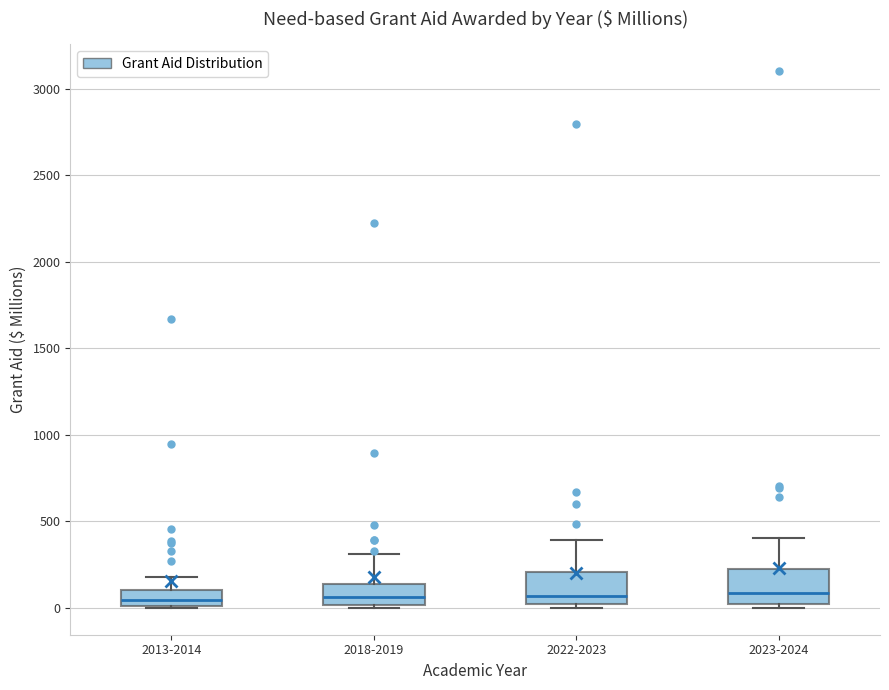

Reading left to right, transcribe this box plot: for each box, give where its median line is, the range the box spans, and where its two whiskers end, as read against the y-axis. The values are not printed on the chart, so give them approximately, as read against the axis.

2013-2014: median 50, box 0 to 100, whiskers 0 to 200
2018-2019: median 50, box 0 to 150, whiskers 0 to 300
2022-2023: median 50, box 0 to 200, whiskers 0 (just below the box's lower edge) to 400
2023-2024: median 100, box 0 to 250, whiskers 0 (just below the box's lower edge) to 400